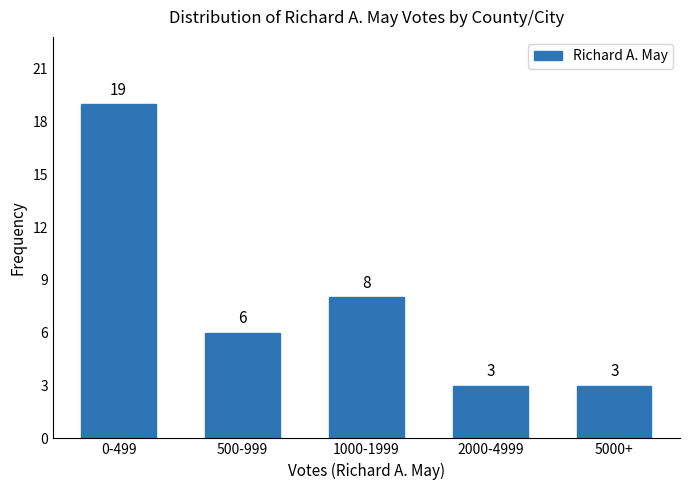

Reading left to right, extract all data points from this chart.

19	6	8	3	3